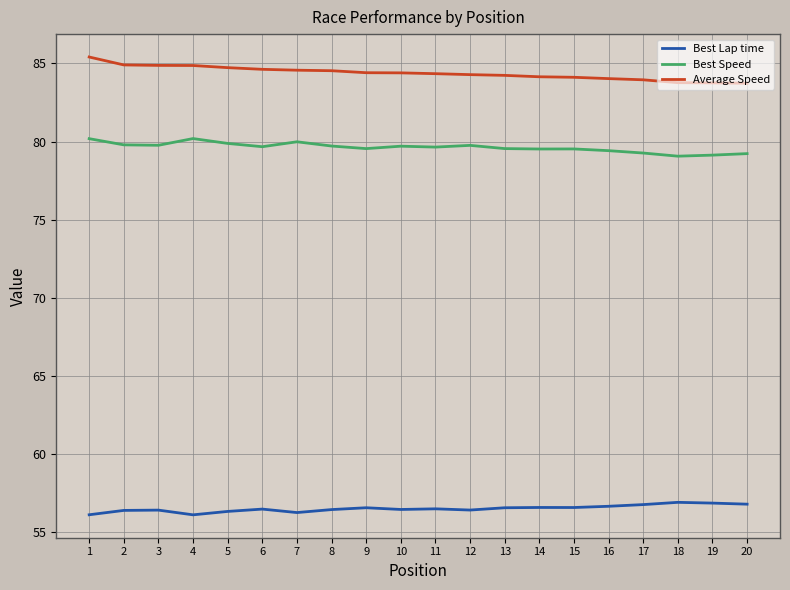

What is the difference between the maximum and minimum values in the Best Speed series?

1.1